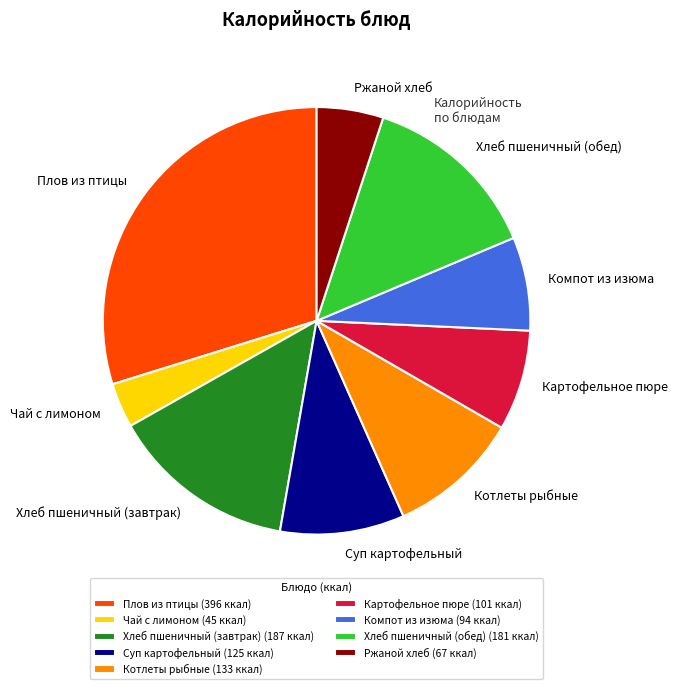

Which slice is the smallest?

Чай с лимоном